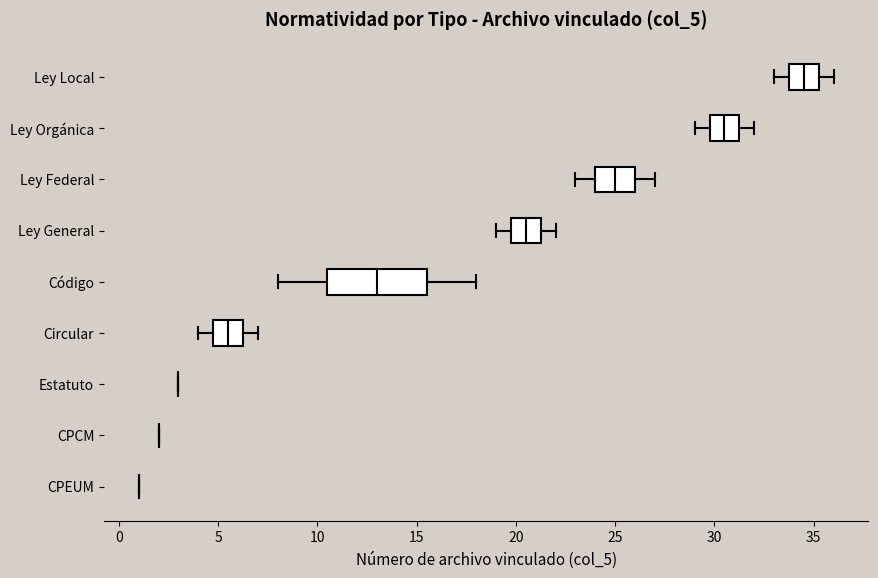

Reading bottom to top, read every box against the x-axis: the position of its median line, the range the box covers, and the ends of its whiskers. The values are not printed on the chart, so give them approximately, as read against the axis.

CPEUM: box collapsed to a line at 1.0, whiskers 1.0 to 1.0
CPCM: box collapsed to a line at 2.0, whiskers 2.0 to 2.0
Estatuto: box collapsed to a line at 3.0, whiskers 3.0 to 3.0
Circular: median 5.5, box 5.0 to 6.5, whiskers 4.0 to 7.0
Código: median 13.0, box 10.5 to 15.5, whiskers 8.0 to 18.0
Ley General: median 20.5, box 20.0 to 21.5, whiskers 19.0 to 22.0
Ley Federal: median 25.0, box 24.0 to 26.0, whiskers 23.0 to 27.0
Ley Orgánica: median 30.5, box 30.0 to 31.5, whiskers 29.0 to 32.0
Ley Local: median 34.5, box 34.0 to 35.5, whiskers 33.0 to 36.0